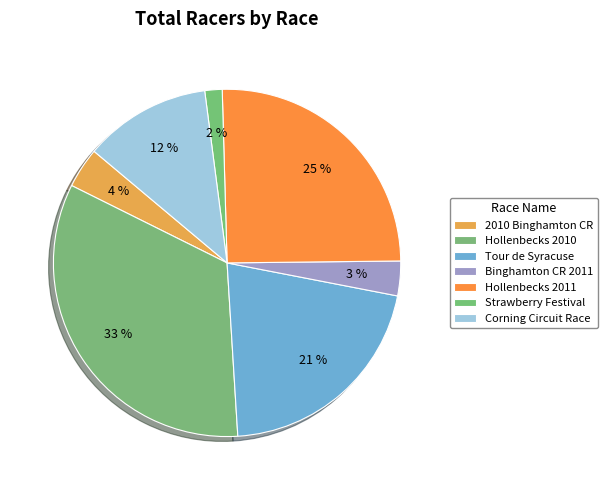

Which category has the biggest portion of the pie?

Hollenbecks Spring Classic Road Race (2010)